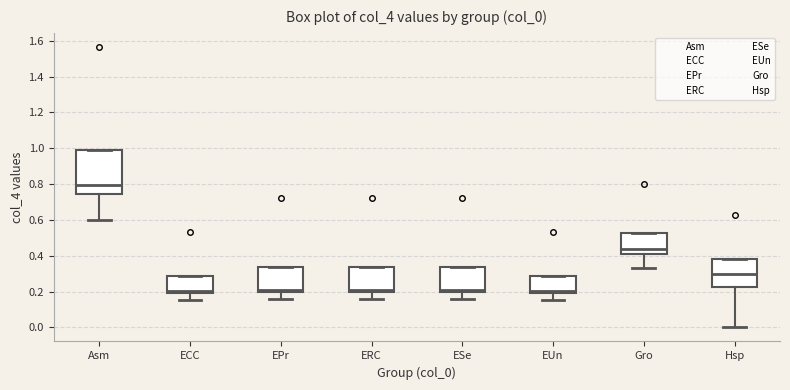

Reading left to right, transcribe this box plot: for each box, give where its median line is, the range the box spans, and where its two whiskers end, as read against the y-axis. The values are not printed on the chart, so give them approximately, as read against the axis.

Asm: median 0.80, box 0.74 to 0.98, whiskers 0.60 to 0.98
ECC: median 0.20 (just above the box's lower edge), box 0.20 to 0.28, whiskers 0.16 to 0.28
EPr: median 0.22, box 0.20 to 0.34, whiskers 0.16 to 0.34
ERC: median 0.22, box 0.20 to 0.34, whiskers 0.16 to 0.34
ESe: median 0.22, box 0.20 to 0.34, whiskers 0.16 to 0.34
EUn: median 0.20 (just above the box's lower edge), box 0.20 to 0.28, whiskers 0.16 to 0.28
Gro: median 0.44, box 0.42 to 0.52, whiskers 0.32 to 0.52
Hsp: median 0.30, box 0.22 to 0.38, whiskers 0.00 to 0.38